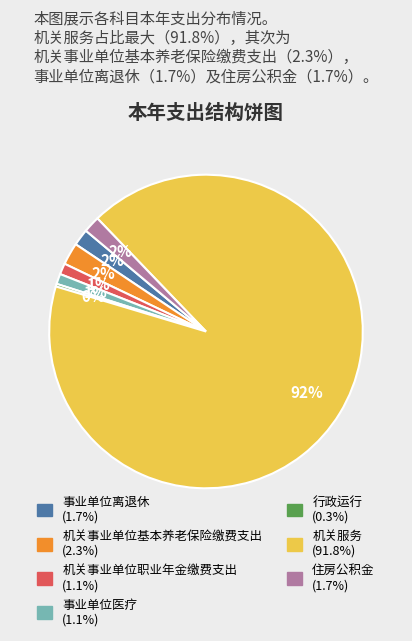

What percentage is the 机关事业单位基本养老保险缴费支出 slice, to the nearest percent?

2%